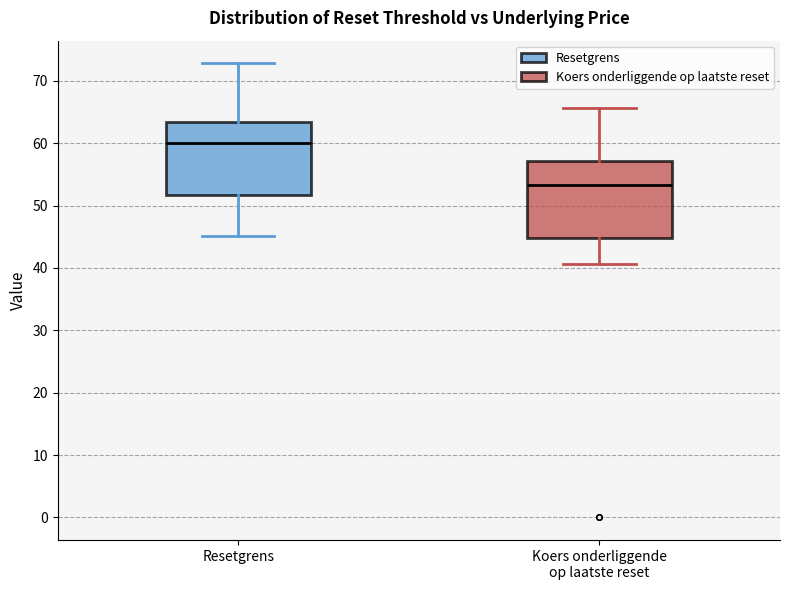

Reading left to right, transcribe this box plot: for each box, give where its median line is, the range the box spans, and where its two whiskers end, as read against the y-axis. The values are not printed on the chart, so give them approximately, as read against the axis.

Resetgrens: median 60, box 52 to 63, whiskers 45 to 73
Koers onderliggende op laatste reset: median 53, box 45 to 57, whiskers 41 to 66